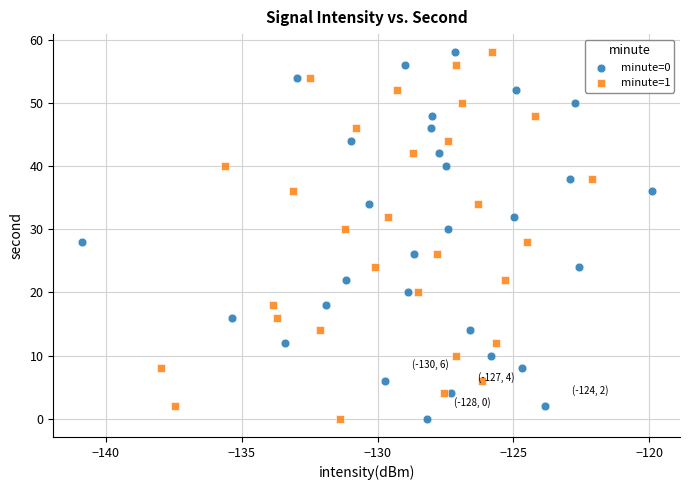

What are all the series names shown in the legend?

minute=0, minute=1